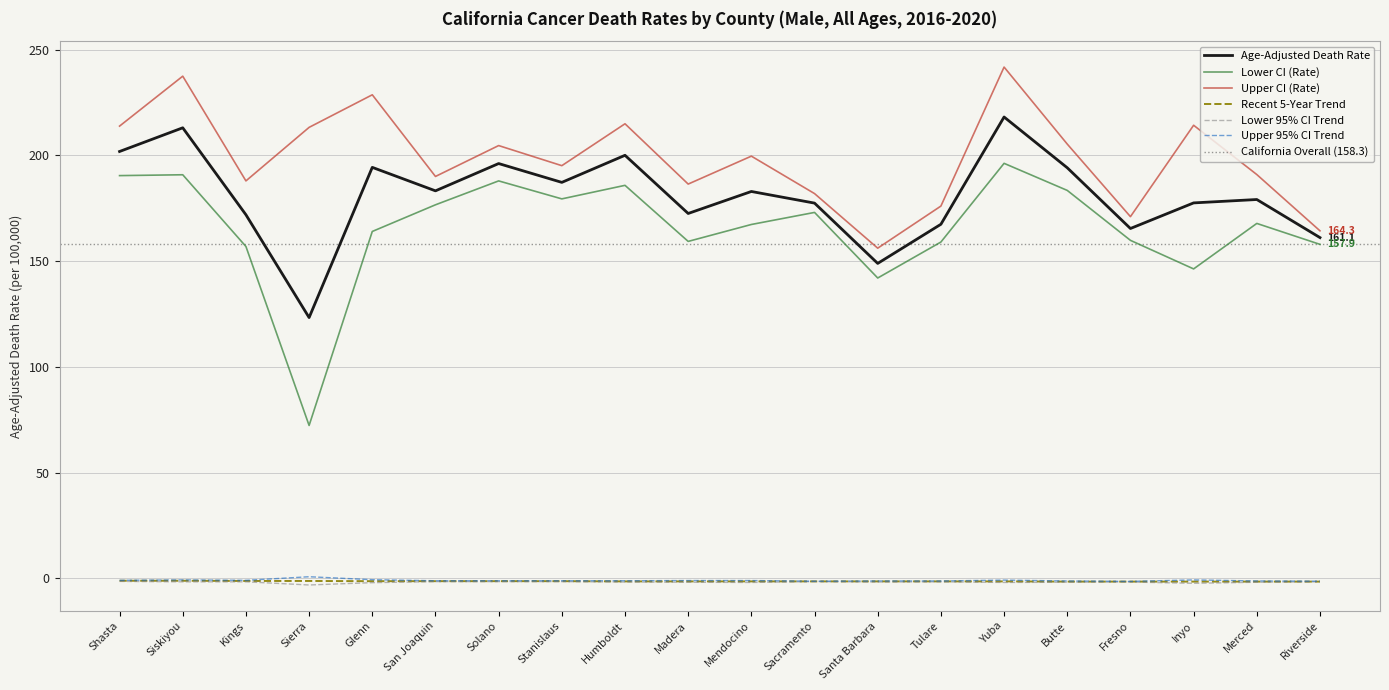

What is the value of the Lower 95% CI Trend point at the 11th from the left?

-1.9